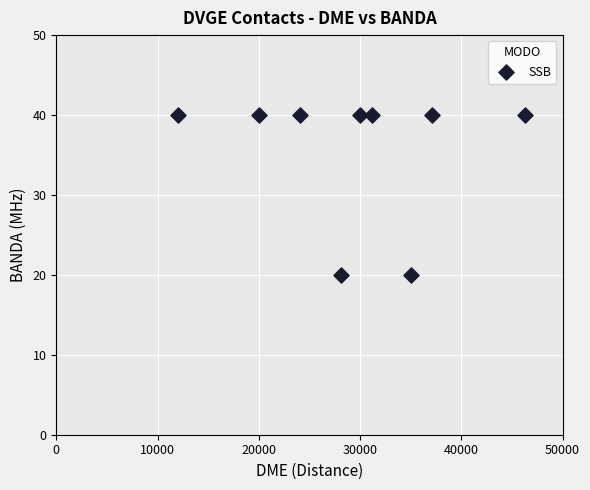

What is the average X value?

29309